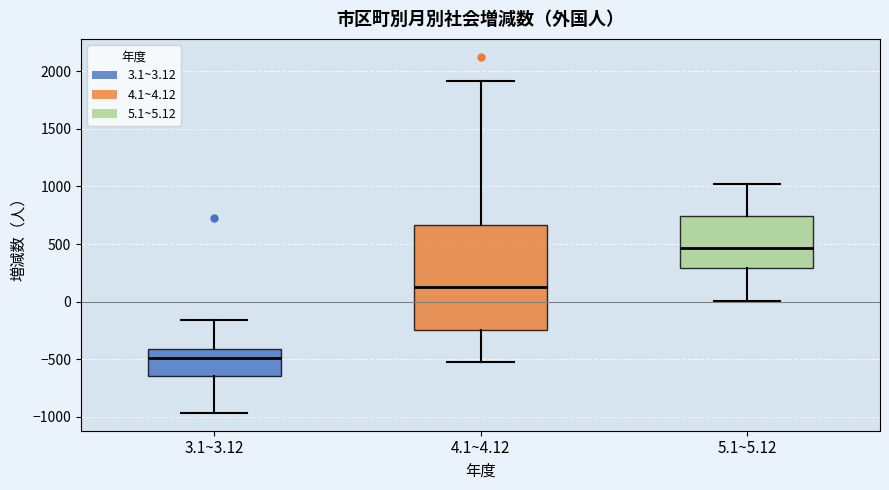

Reading left to right, transcribe this box plot: for each box, give where its median line is, the range the box spans, and where its two whiskers end, as read against the y-axis. The values are not printed on the chart, so give them approximately, as read against the axis.

3.1~3.12: median -500, box -650 to -400, whiskers -950 to -150
4.1~4.12: median 100, box -250 to 650, whiskers -500 to 1900
5.1~5.12: median 450, box 300 to 750, whiskers 0 to 1000